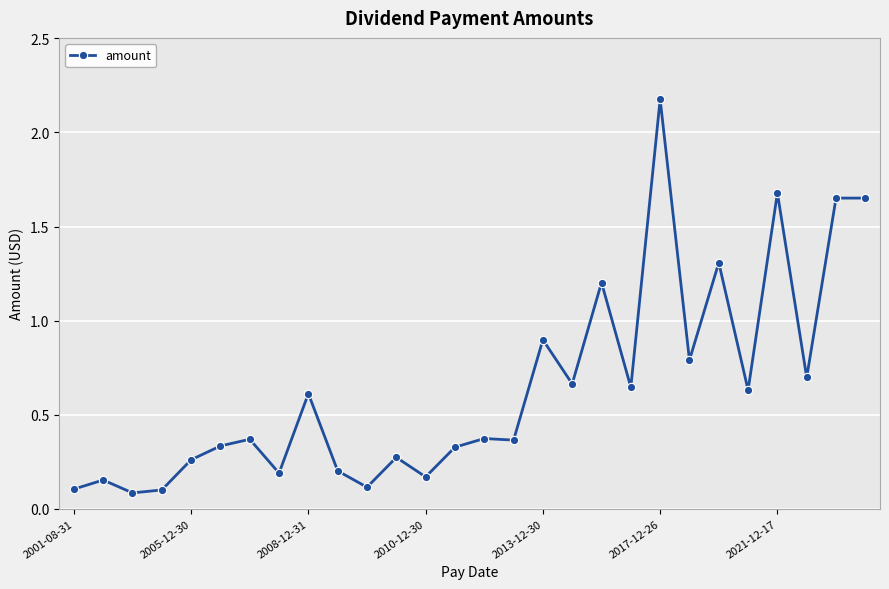

What is the maximum value shown in the chart?

2.2